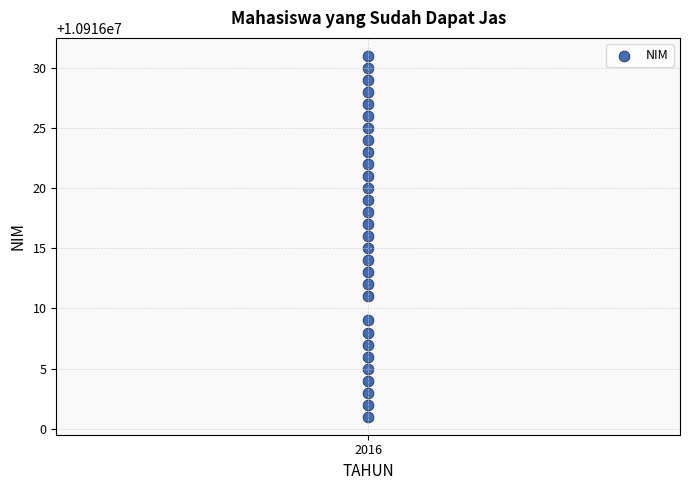

What is the range of Y values (max minus min)?

30